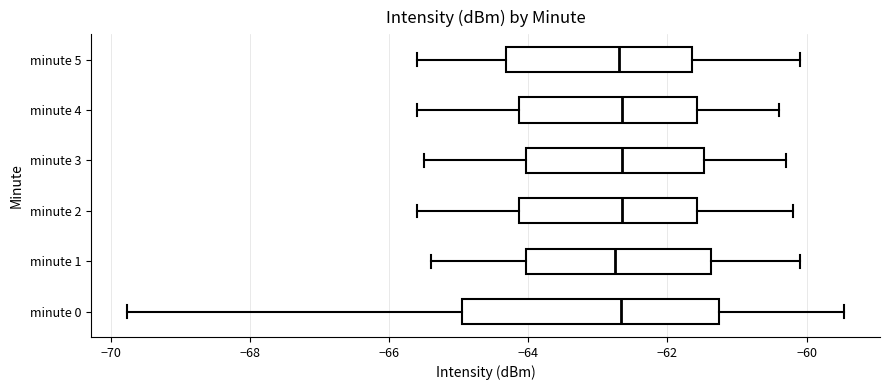

Reading bottom to top, transcribe this box plot: for each box, give where its median line is, the range the box spans, and where its two whiskers end, as read against the x-axis. The values are not printed on the chart, so give them approximately, as read against the axis.

minute 0: median -62.6, box -65.0 to -61.2, whiskers -69.8 to -59.4
minute 1: median -62.8, box -64.0 to -61.4, whiskers -65.4 to -60.0
minute 2: median -62.6, box -64.2 to -61.6, whiskers -65.6 to -60.2
minute 3: median -62.6, box -64.0 to -61.4, whiskers -65.4 to -60.2
minute 4: median -62.6, box -64.2 to -61.6, whiskers -65.6 to -60.4
minute 5: median -62.6, box -64.4 to -61.6, whiskers -65.6 to -60.0